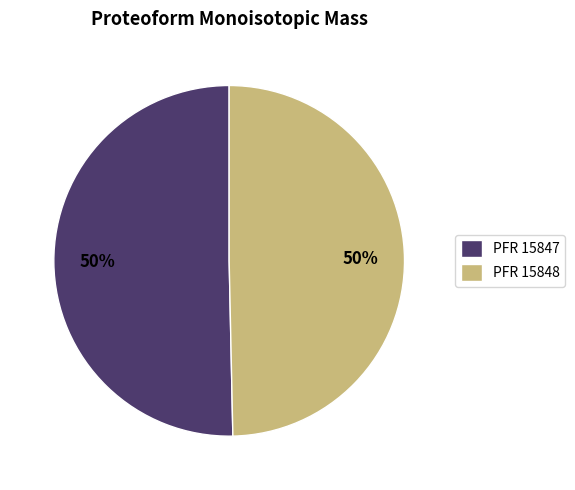

Approximately how many times larger is the value at PFR 15847 compared to PFR 15848?

1.0